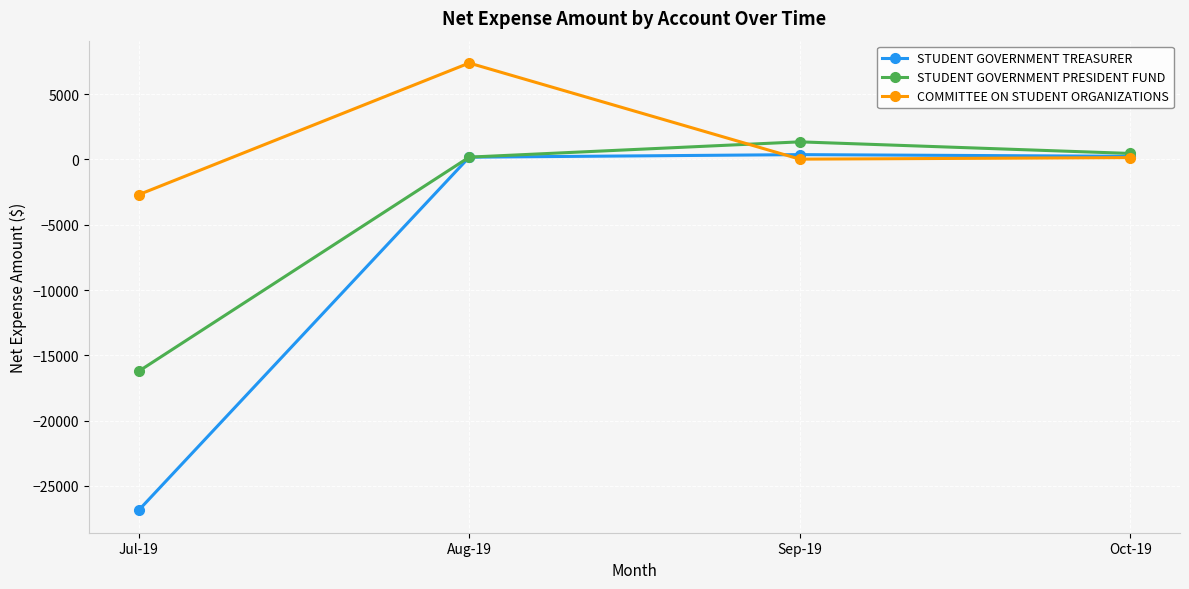

Is this an area chart (filled region under the line)?

No